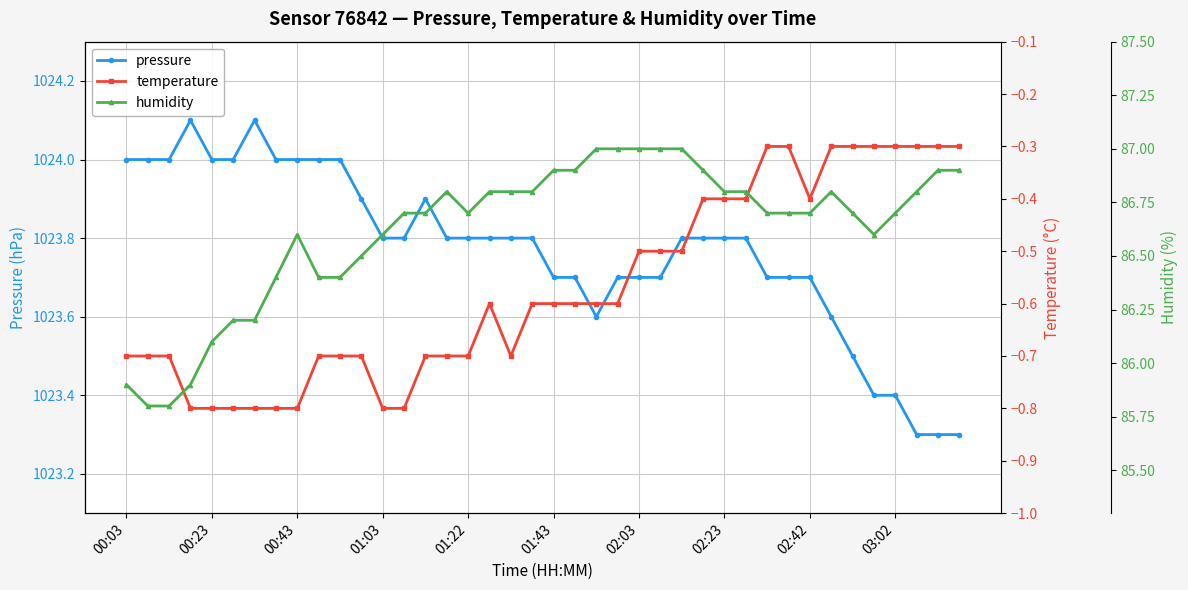

Is it true that humidity equals 86.7 at 01:22?

True